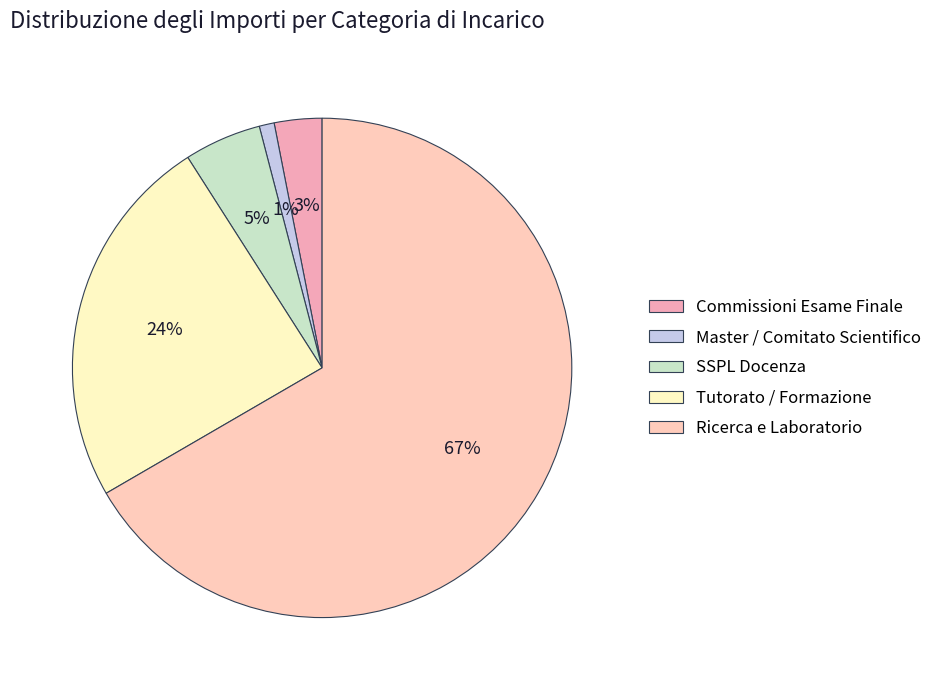

Count the number of slices in the pie.

5